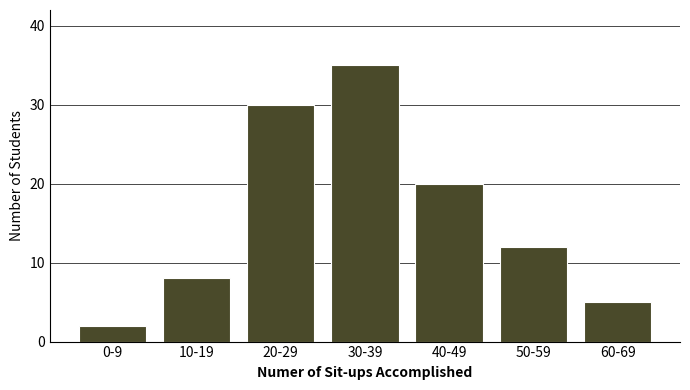

Reading left to right, what are all the values shown in this chart?

2	8	30	35	20	12	5